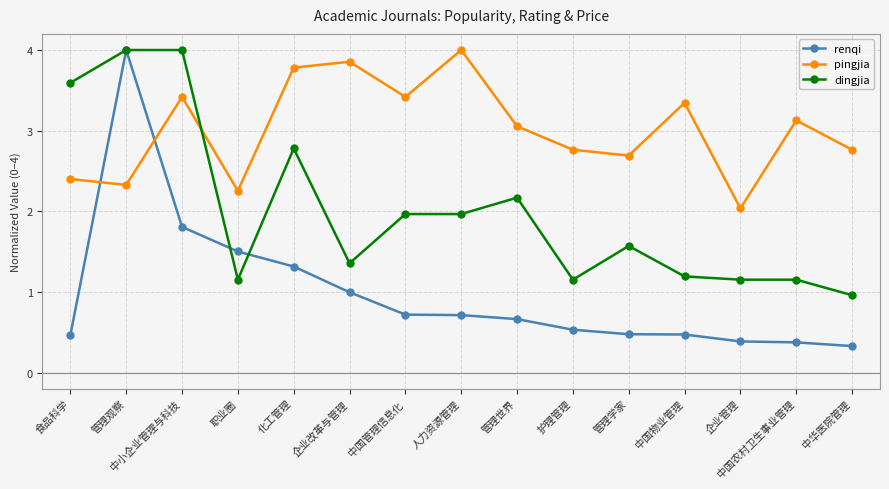

Where does the pingjia series first go above 3?

中小企业管理与科技